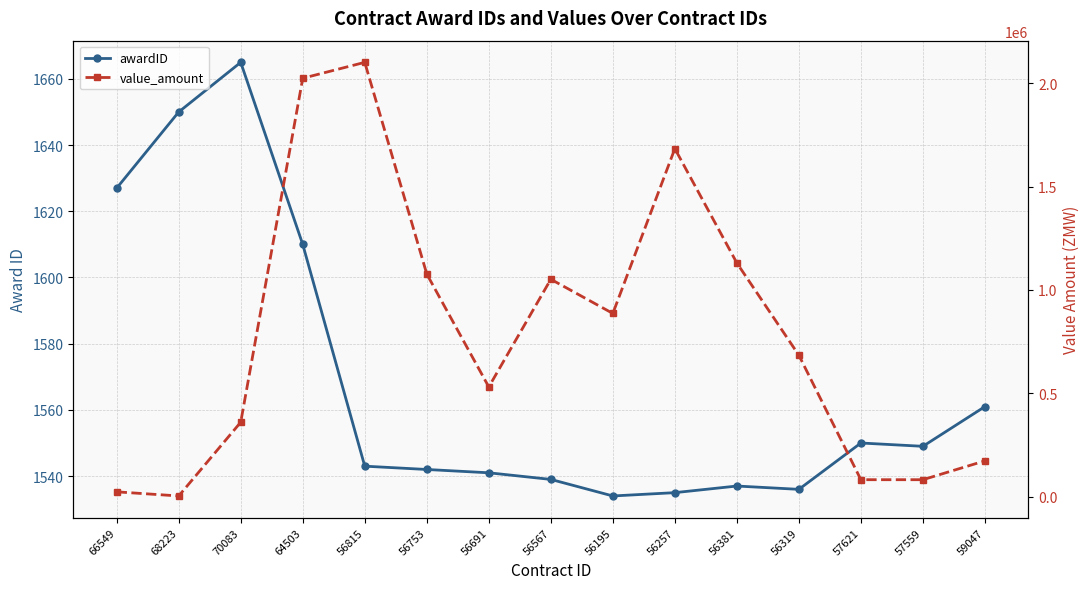

The value of value_amount at 70083 is 360581.7. True or false?

True